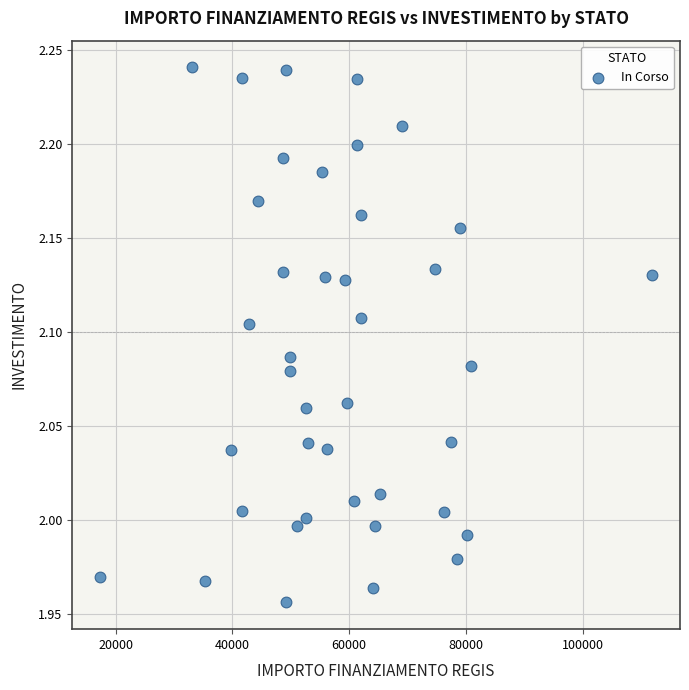

What is the range of Y values (max minus min)?

0.3